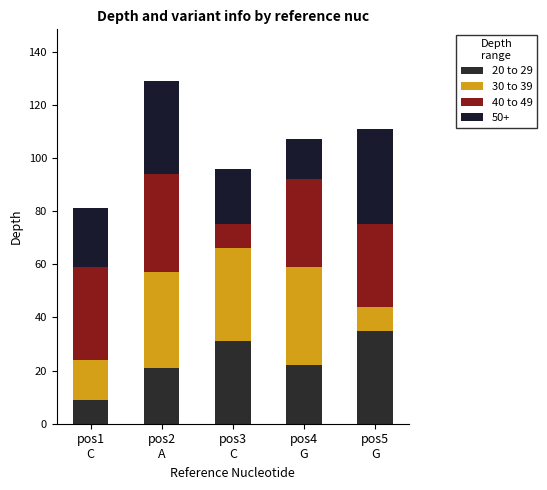

The value of 30 to 39 at pos4
G is 37. True or false?

True